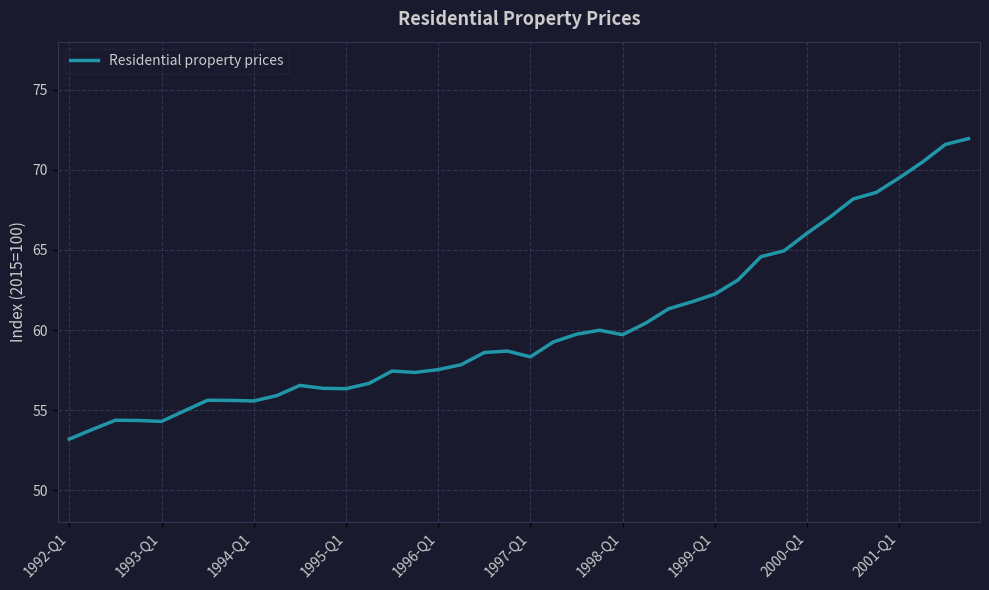

What is the maximum value shown in the chart?

71.9